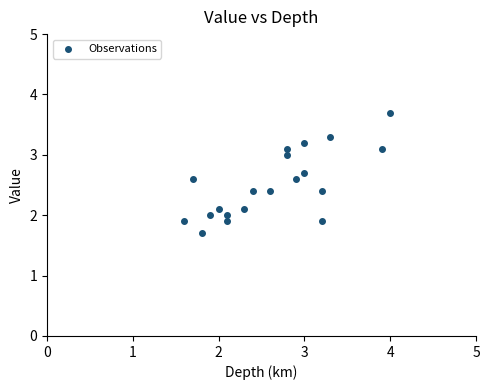

What is the range of X values (max minus min)?

2.4